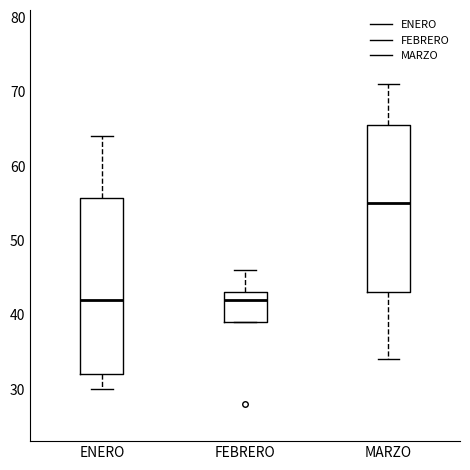

Reading left to right, read every box against the y-axis: the position of its median line, the range the box covers, and the ends of its whiskers. The values are not printed on the chart, so give them approximately, as read against the axis.

ENERO: median 42, box 32 to 56, whiskers 30 to 64
FEBRERO: median 42, box 39 to 43, whiskers 39 to 46
MARZO: median 55, box 43 to 66, whiskers 34 to 71